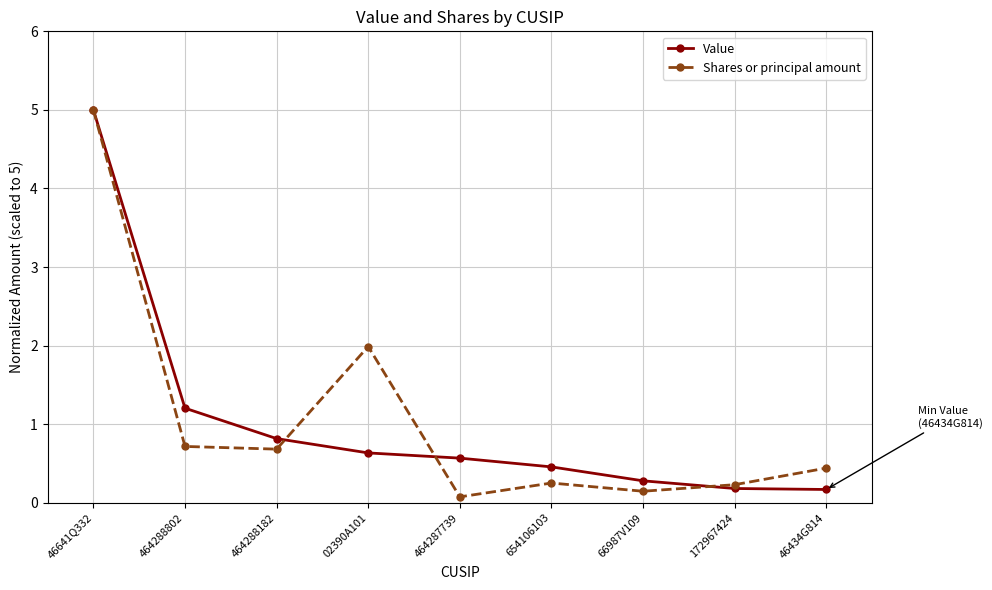

At which category is the sum across all series the highest?

46641Q332